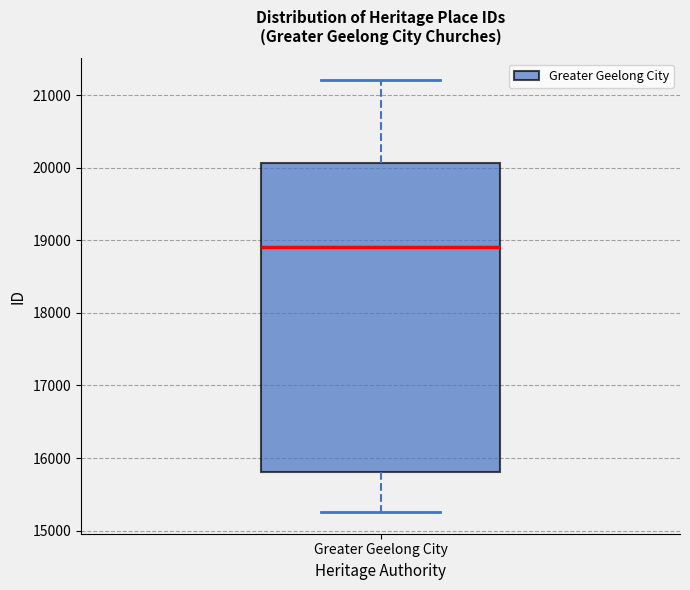

Transcribe this box plot: give where the median line is, the range the box spans, and where the two whiskers end, as read against the y-axis. The values are not printed on the chart, so give them approximately, as read against the axis.

median 18900, box 15800 to 20100, whiskers 15300 to 21200